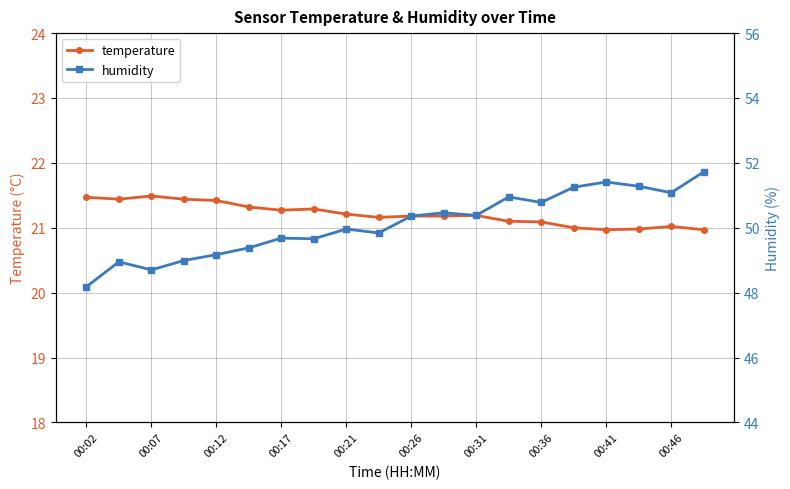

True or false: humidity has more than 1 points higher than both neighbors.

True